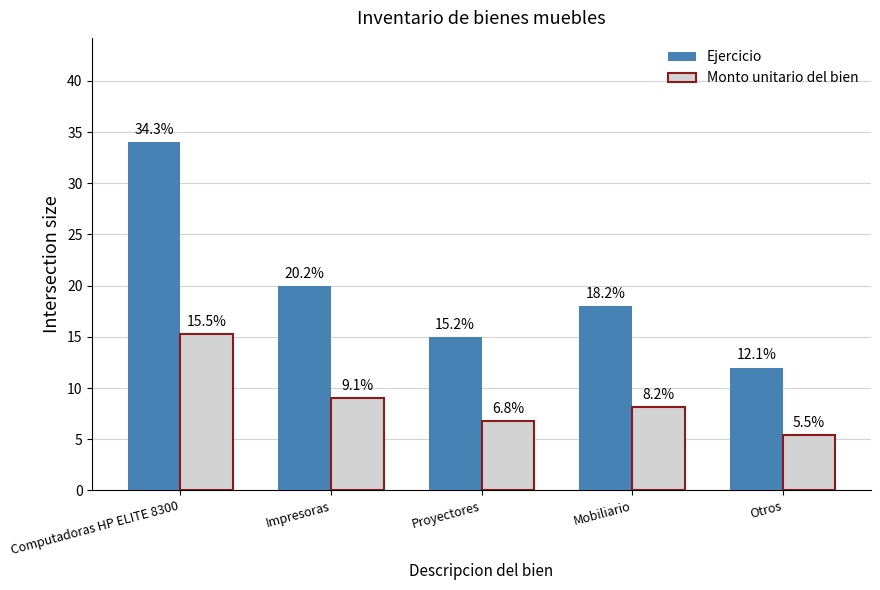

What is the label of the 1st bar from the left?

Computadoras HP ELITE 8300